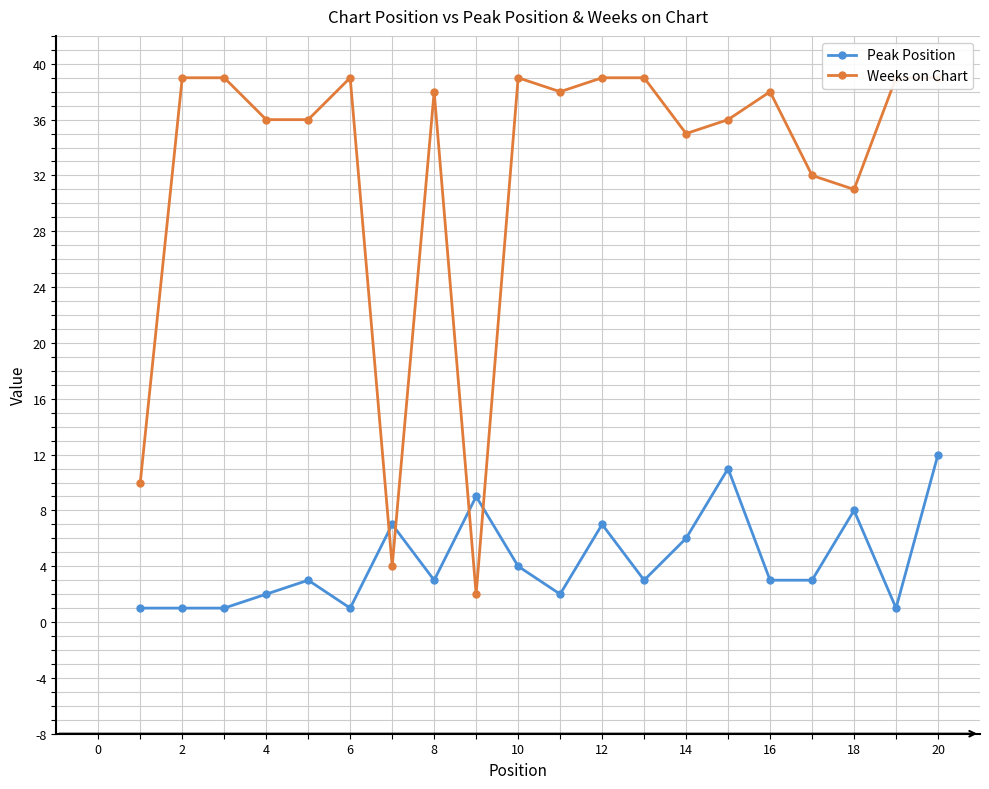

What is the approximate value of Peak Position at 20?

12